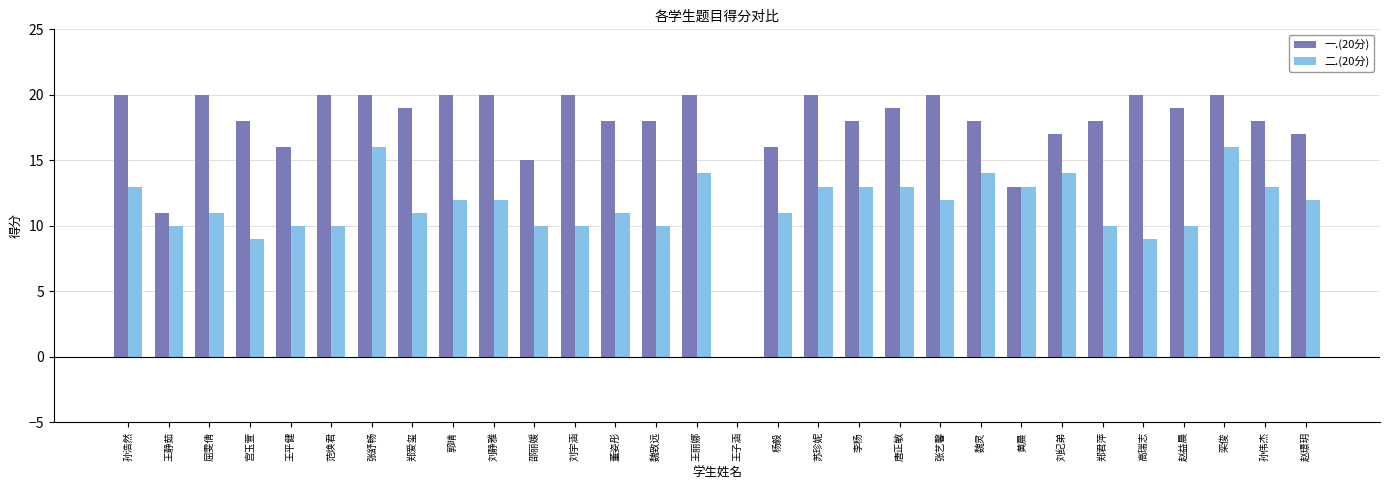

Which series has the widest spread of values?

一.(20分)